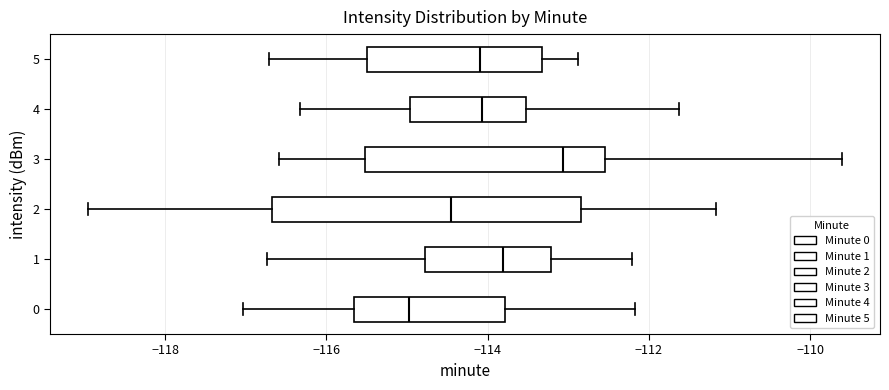

Reading bottom to top, read every box against the x-axis: the position of its median line, the range the box covers, and the ends of its whiskers. The values are not printed on the chart, so give them approximately, as read against the axis.

0: median -115.0, box -115.6 to -113.8, whiskers -117.0 to -112.2
1: median -113.8, box -114.8 to -113.2, whiskers -116.8 to -112.2
2: median -114.4, box -116.6 to -112.8, whiskers -119.0 to -111.2
3: median -113.0, box -115.6 to -112.6, whiskers -116.6 to -109.6
4: median -114.0, box -115.0 to -113.6, whiskers -116.4 to -111.6
5: median -114.0, box -115.4 to -113.4, whiskers -116.8 to -112.8